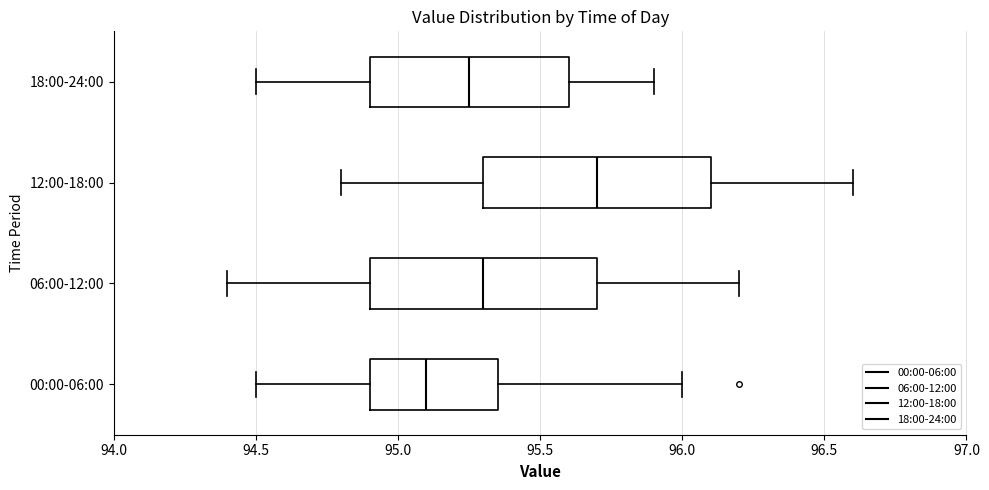

Reading bottom to top, read every box against the x-axis: the position of its median line, the range the box covers, and the ends of its whiskers. The values are not printed on the chart, so give them approximately, as read against the axis.

00:00-06:00: median 95.10, box 94.90 to 95.35, whiskers 94.50 to 96.00
06:00-12:00: median 95.30, box 94.90 to 95.70, whiskers 94.40 to 96.20
12:00-18:00: median 95.70, box 95.30 to 96.10, whiskers 94.80 to 96.60
18:00-24:00: median 95.25, box 94.90 to 95.60, whiskers 94.50 to 95.90